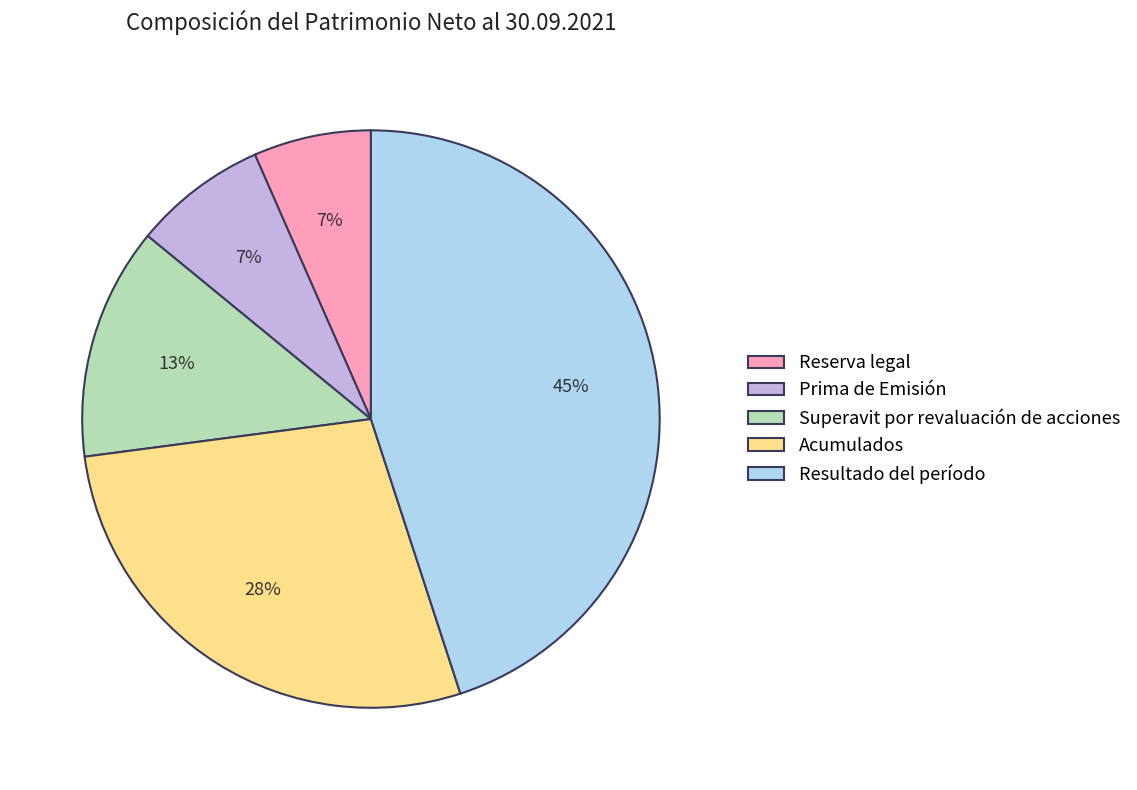

What percentage is the Reserva legal slice, to the nearest percent?

7%